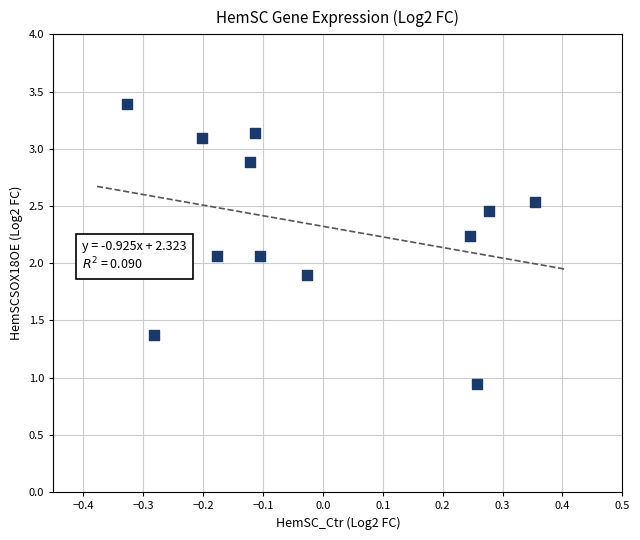

What is the range of X values (max minus min)?

0.7